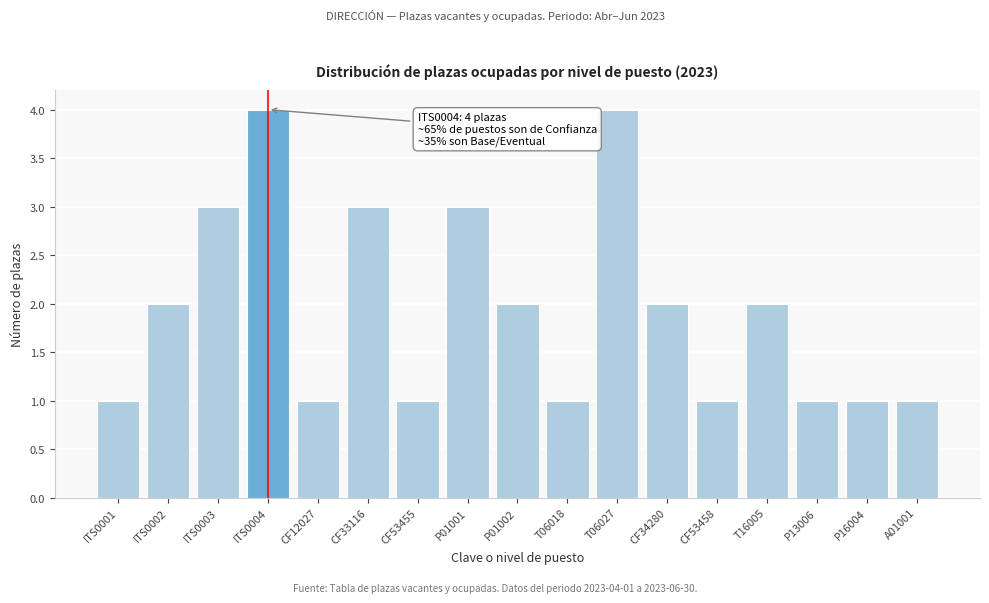

Reading left to right, extract all data points from this chart.

ITS0001=1	ITS0002=2	ITS0003=3	ITS0004=4	CF12027=1	CF33116=3	CF53455=1	P01001=3	P01002=2	T06018=1	T06027=4	CF34280=2	CF53458=1	T16005=2	P13006=1	P16004=1	A01001=1